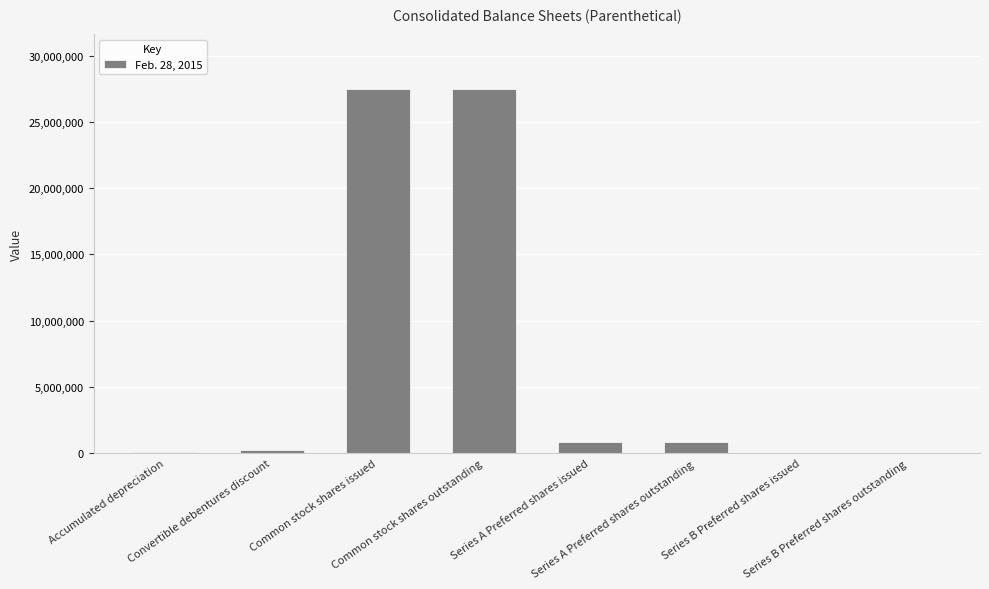

What is the greatest value displayed?

27470960